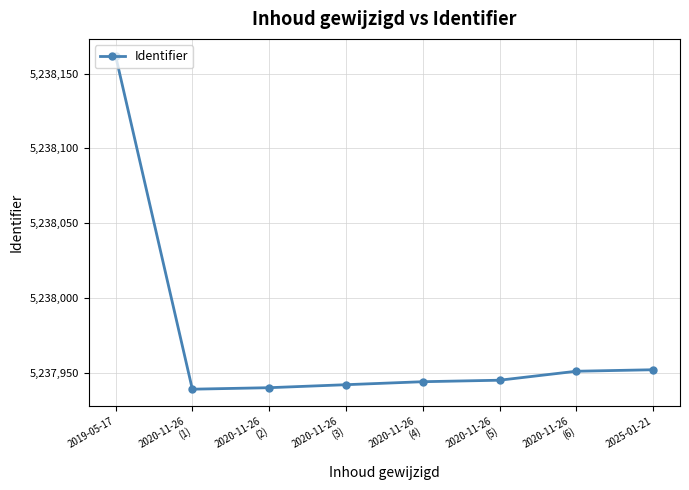

What is the change in value from 2020-11-26
(2) to 2020-11-26
(3)?

+2